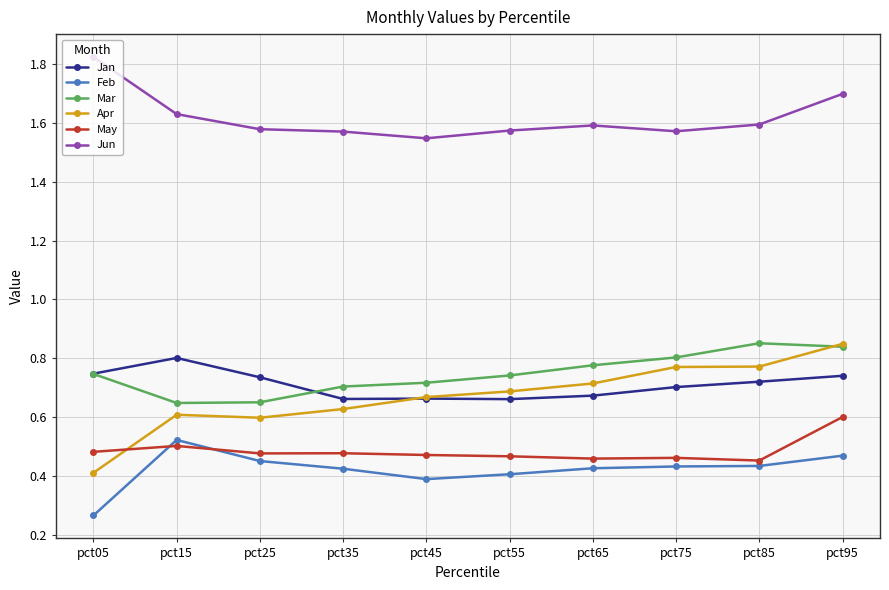

Is this an area chart (filled region under the line)?

No